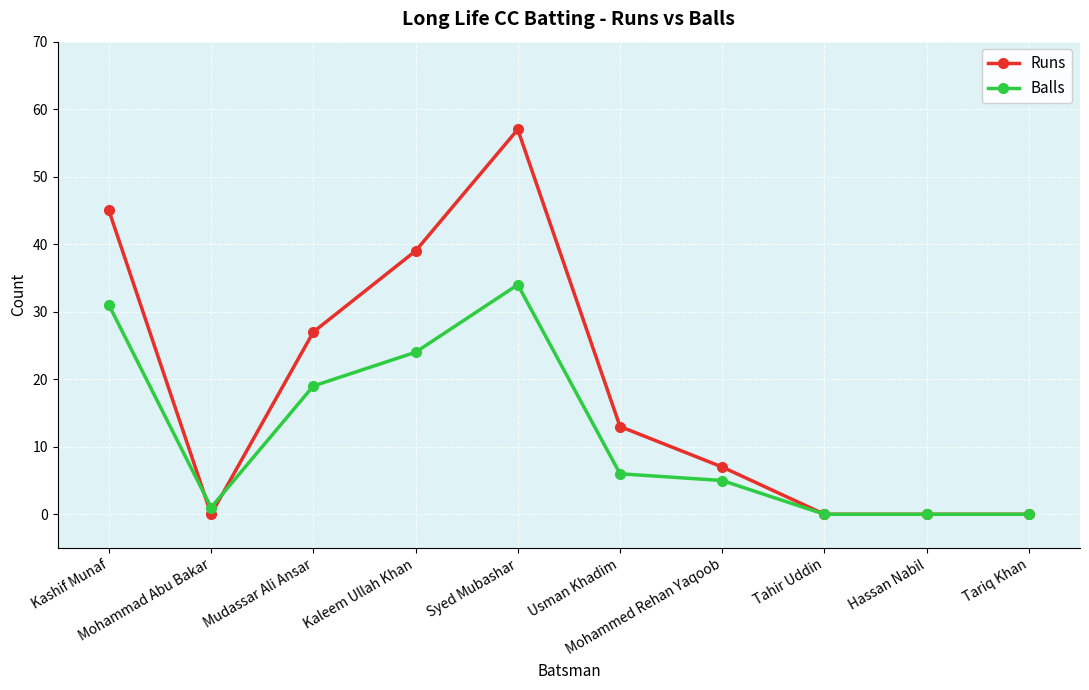

Where is the first local minimum for Balls?

Mohammad Abu Bakar